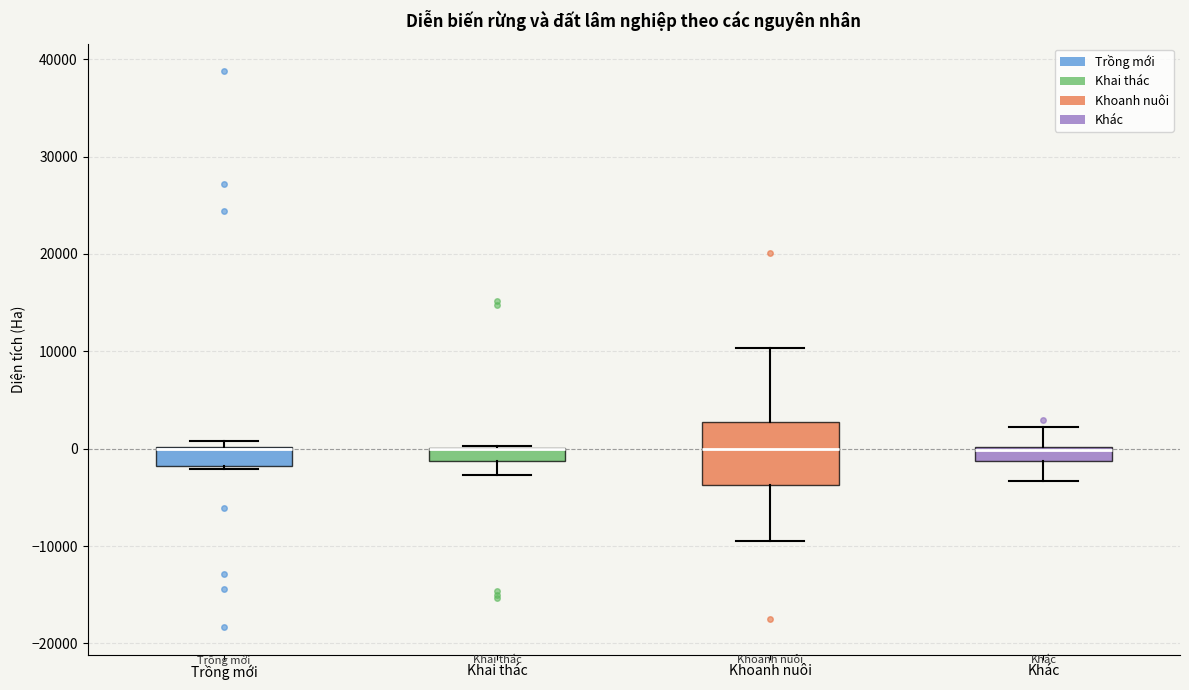

Where is the upper edge of the box for Trồng mới on the y-axis? The values are not printed on the chart, so give them approximately, as read against the axis.

0